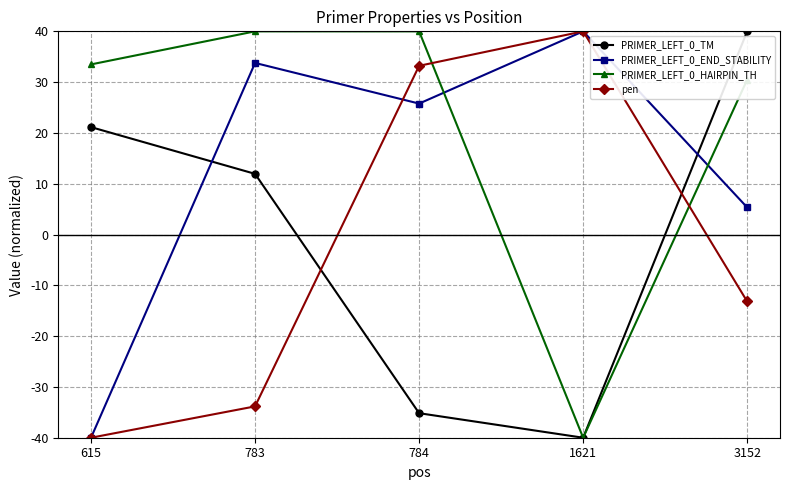

At 3152, list the series in order from largest to smallest.

PRIMER_LEFT_0_TM, PRIMER_LEFT_0_HAIRPIN_TH, PRIMER_LEFT_0_END_STABILITY, pen